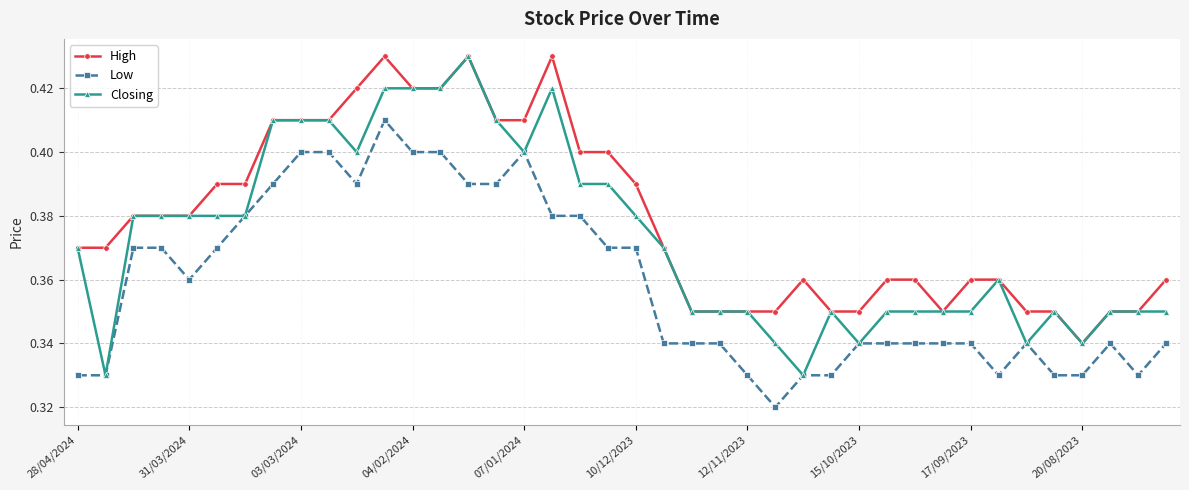

Which series has the largest range (max minus min)?

Closing